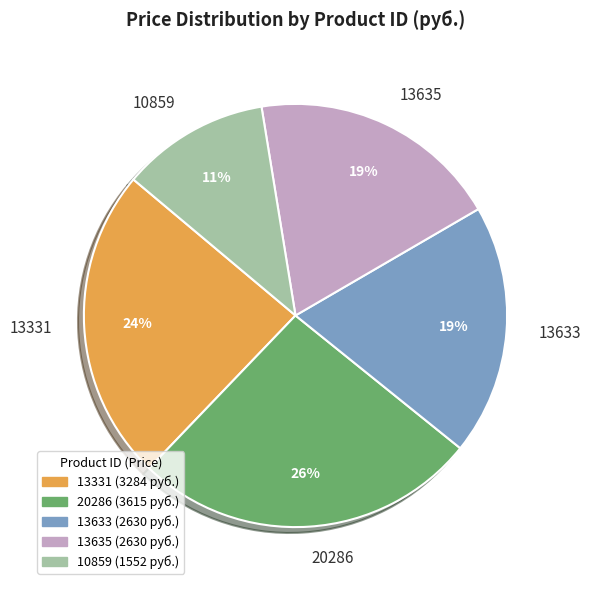

The 13633 slice represents 19% of the pie. True or false?

True